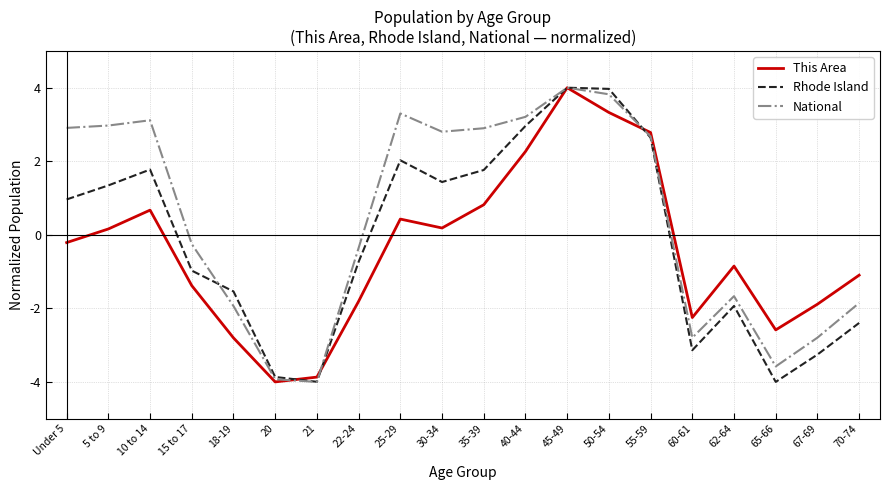

After their last crossing, which series has the higher values: Rhode Island or National?

National